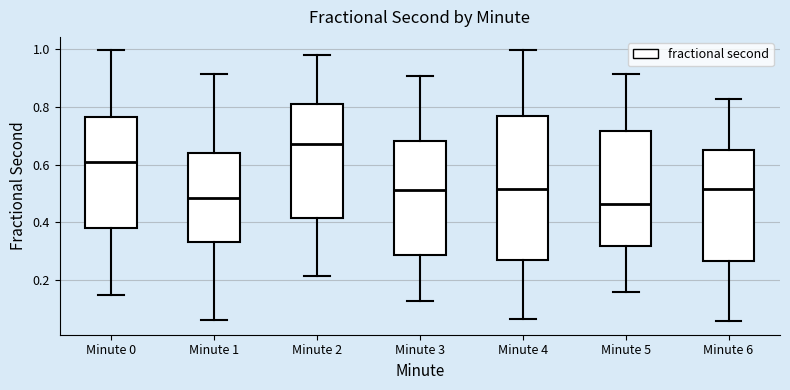

Reading left to right, transcribe this box plot: for each box, give where its median line is, the range the box spans, and where its two whiskers end, as read against the y-axis. The values are not printed on the chart, so give them approximately, as read against the axis.

Minute 0: median 0.60, box 0.38 to 0.76, whiskers 0.14 to 1.00
Minute 1: median 0.48, box 0.34 to 0.64, whiskers 0.06 to 0.92
Minute 2: median 0.66, box 0.42 to 0.80, whiskers 0.22 to 0.98
Minute 3: median 0.52, box 0.28 to 0.68, whiskers 0.12 to 0.90
Minute 4: median 0.52, box 0.26 to 0.76, whiskers 0.06 to 1.00
Minute 5: median 0.46, box 0.32 to 0.72, whiskers 0.16 to 0.92
Minute 6: median 0.52, box 0.26 to 0.66, whiskers 0.06 to 0.82